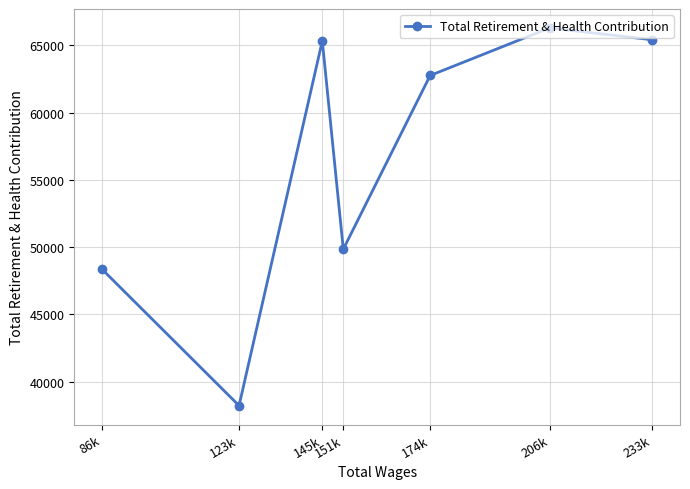

What is the ratio of the value at 145k to the value at 206k?

1.0